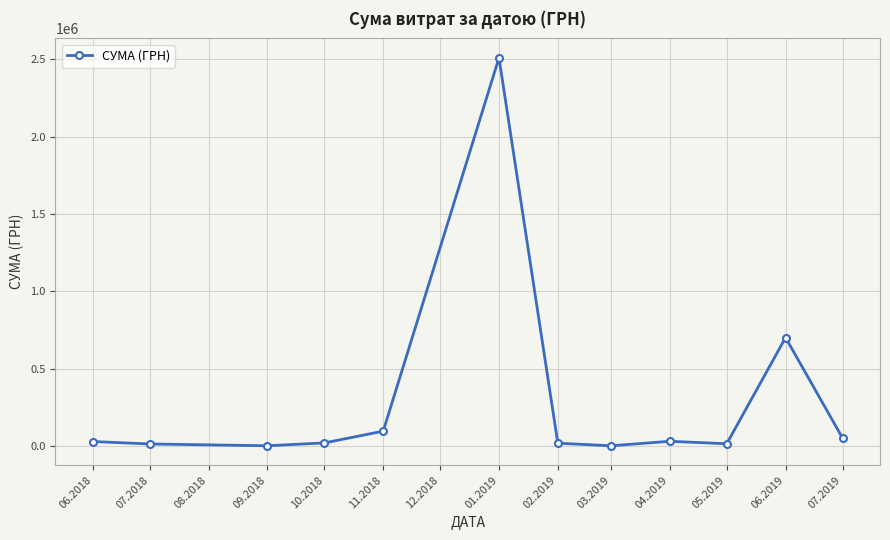

What is the sum of all values?

3485383.0